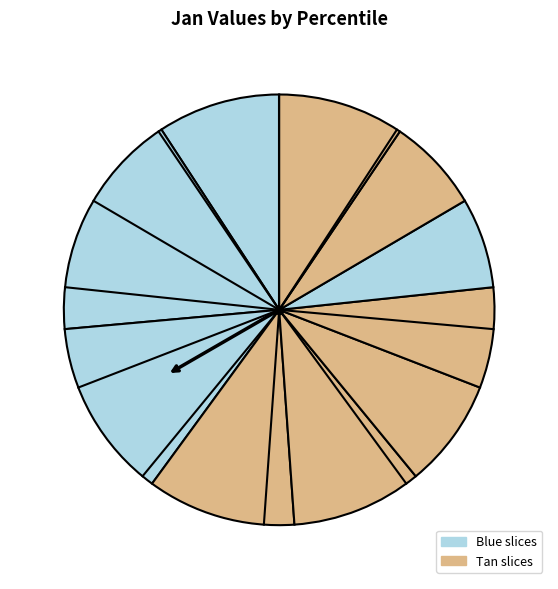

How many segments does this pie chart have?

10